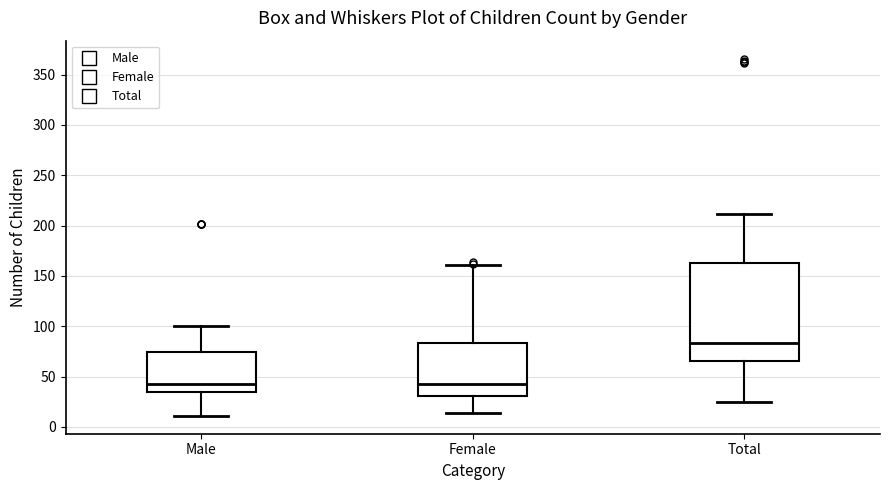

Reading left to right, read every box against the y-axis: the position of its median line, the range the box covers, and the ends of its whiskers. The values are not printed on the chart, so give them approximately, as read against the axis.

Male: median 45, box 35 to 75, whiskers 10 to 100
Female: median 45, box 30 to 85, whiskers 15 to 160
Total: median 85, box 65 to 165, whiskers 25 to 210